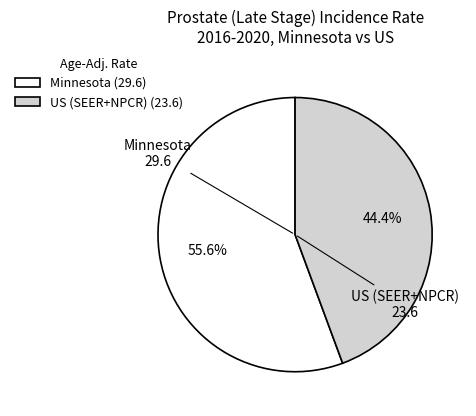

What percentage is the Minnesota slice, to the nearest percent?

56%